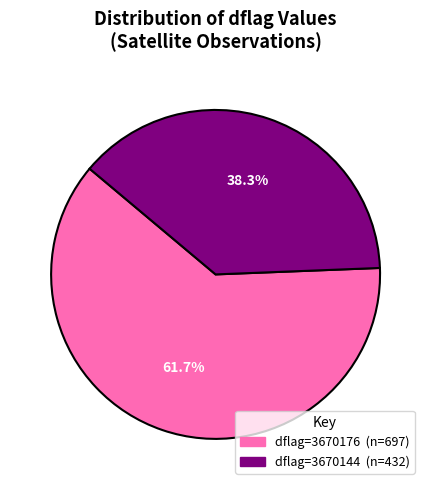

Is there a majority slice in this chart?

Yes